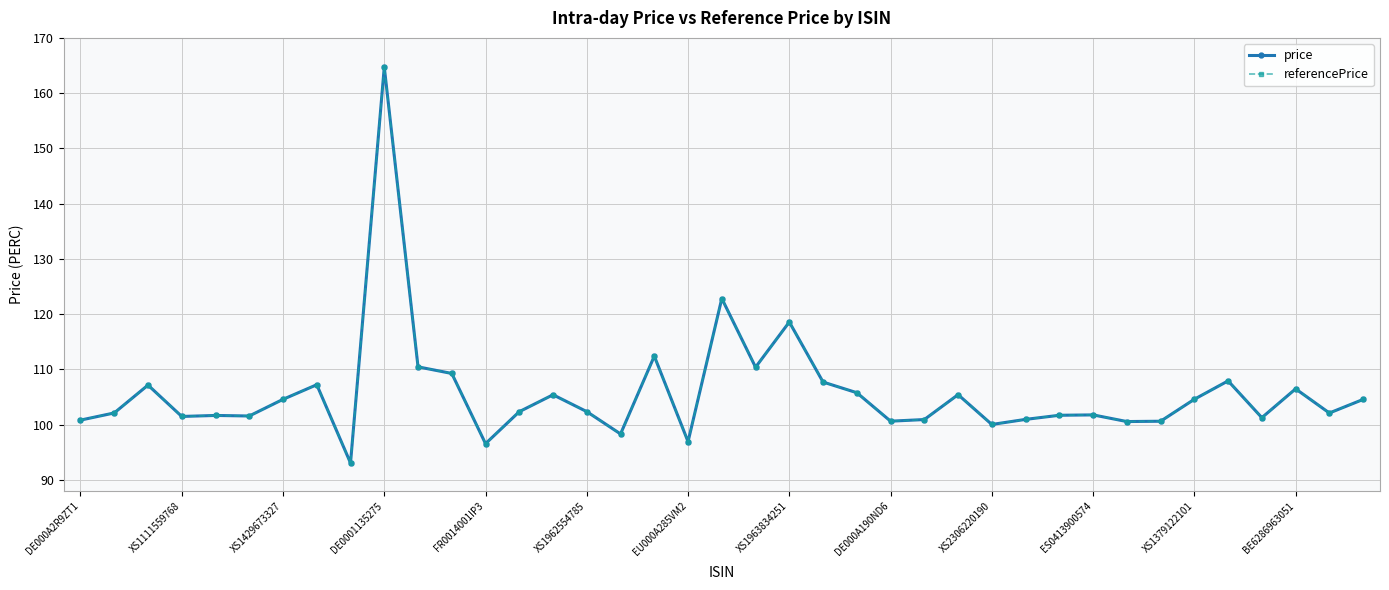

Reading left to right, what are all the values shown in this chart?

price: 100.8	102.1	107.2	101.5	101.7	101.6	104.6	107.2	93.1	164.7	110.5	109.3	96.6	102.3	105.4	102.4	98.3	112.4	96.9	122.8	110.4	118.6	107.7	105.8	100.6	100.9	105.4	100.0	101.0	101.7	101.8	100.6	100.6	104.6	107.9	101.3	106.5	102.1	104.6
referencePrice: 100.8	102.1	107.2	101.5	101.7	101.6	104.6	107.2	93.1	164.7	110.5	109.3	96.6	102.3	105.4	102.4	98.3	112.4	96.9	122.8	110.4	118.6	107.7	105.8	100.6	100.9	105.4	100.0	101.0	101.7	101.8	100.6	100.6	104.6	107.9	101.3	106.5	102.1	104.6